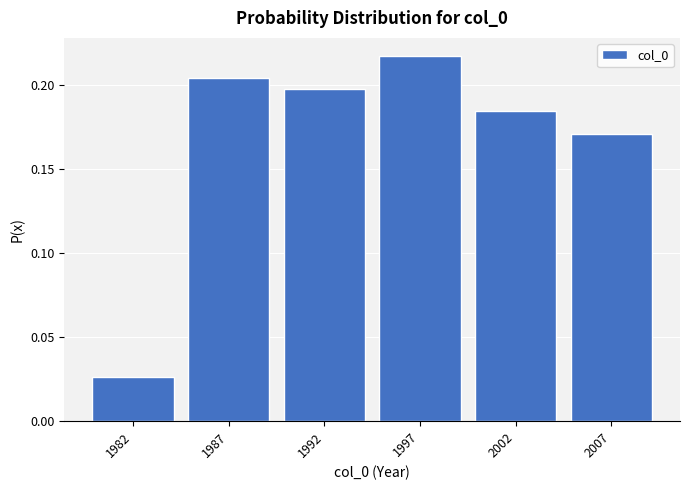

True or false: the data shows 0.3 at 1992.

False